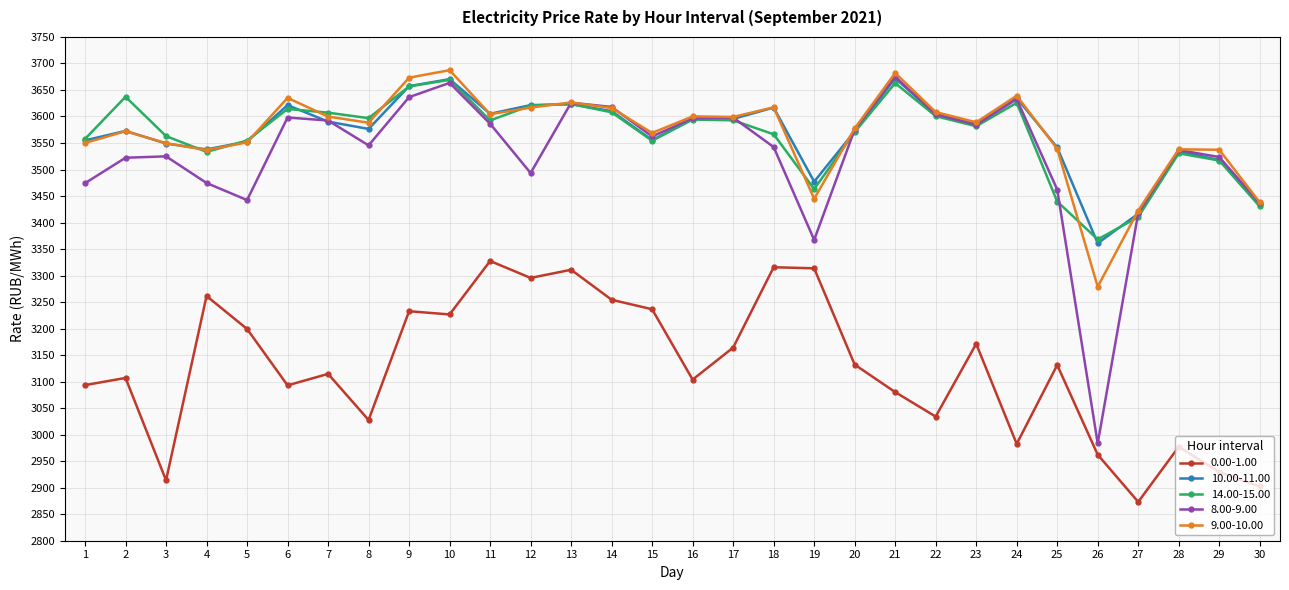

True or false: 14.00-15.00 and 0.00-1.00 cross at least once.

False